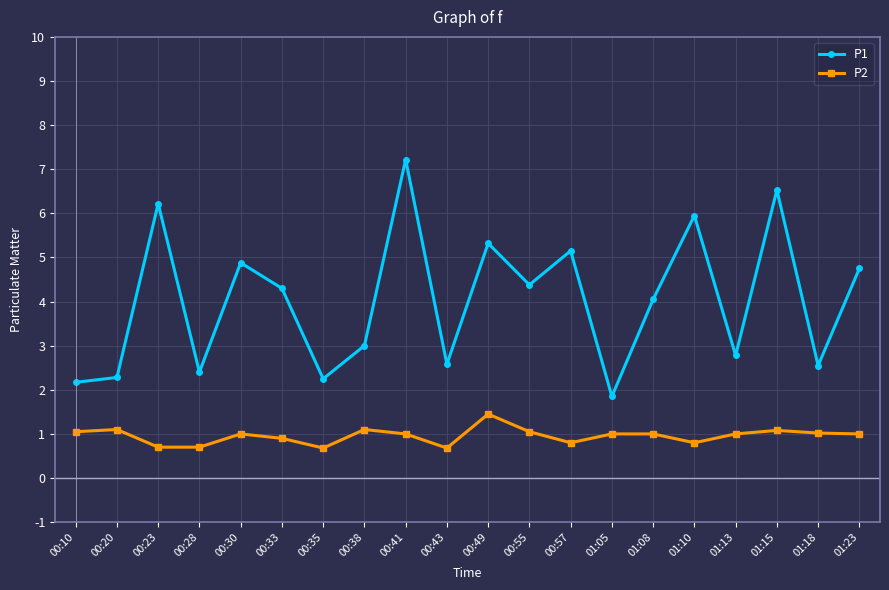

Which category has the highest value across all series?

00:41